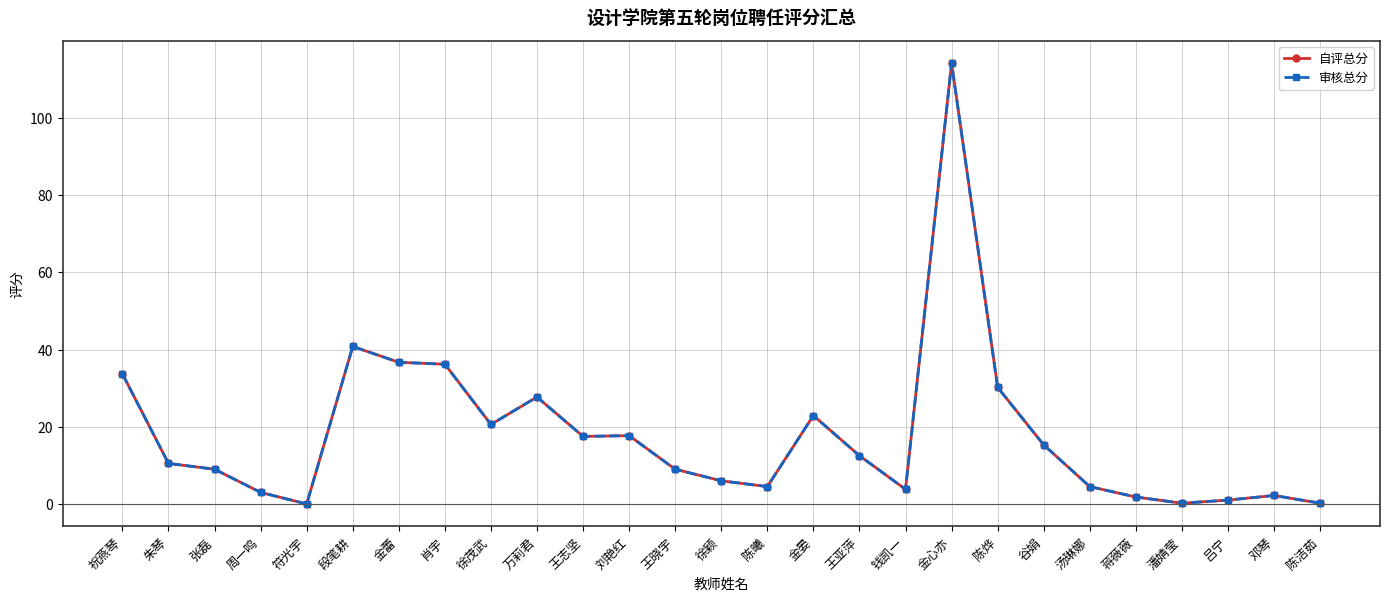

Does the chart have visible grid lines?

Yes